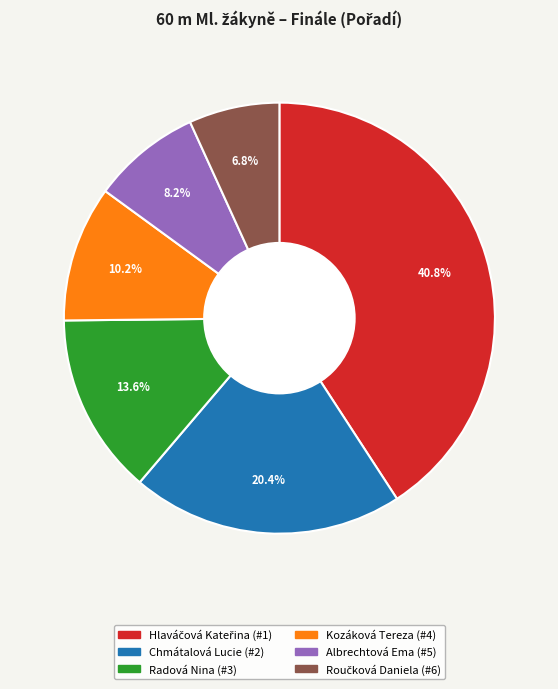

Combined, what portion of the pie is Albrechtová Ema and Chmátalová Lucie?

28.6%